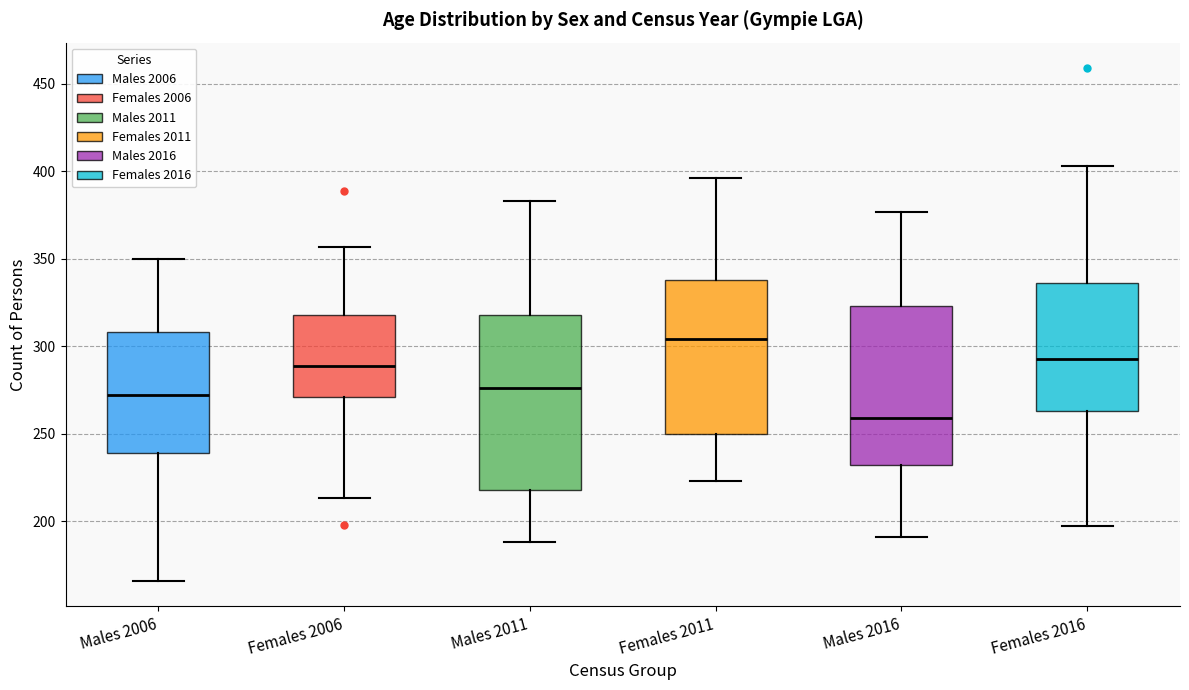

Which box is the tallest, from its lower edge to its upper edge?

Males 2011